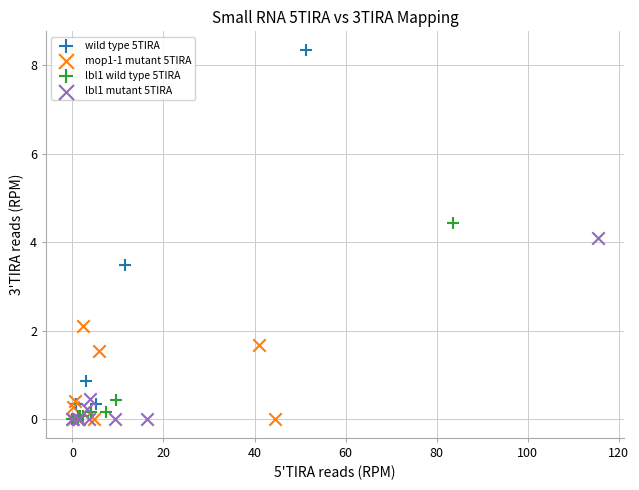

Which series contains the highest Y value?

wild type 5TIRA